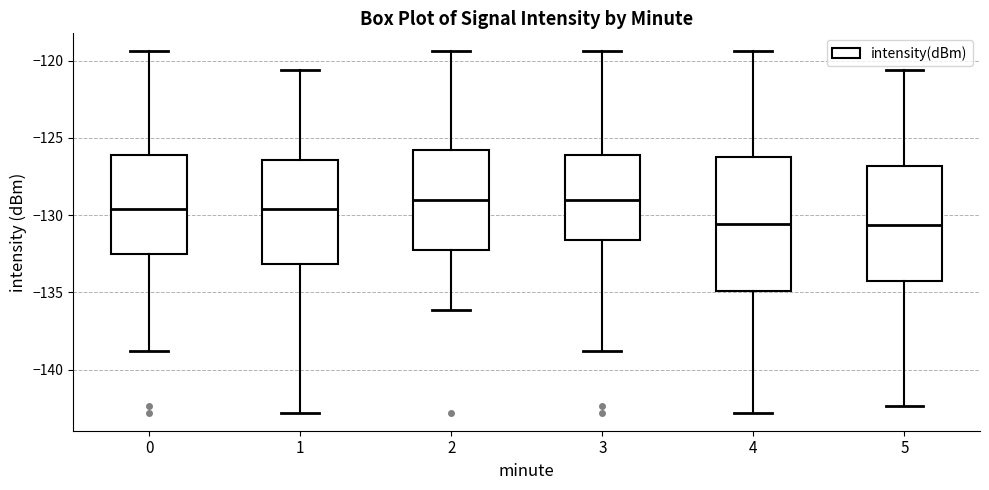

Where does the upper whisker of the box at x = 3 end on the y-axis? The values are not printed on the chart, so give them approximately, as read against the axis.

-119.5